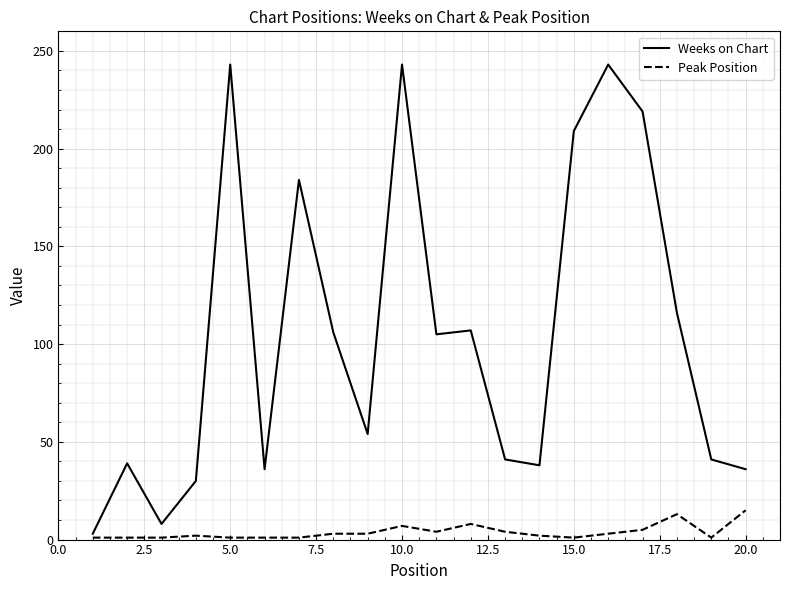

Rank the series by their maximum value, from lowest to highest.

Peak Position, Weeks on Chart